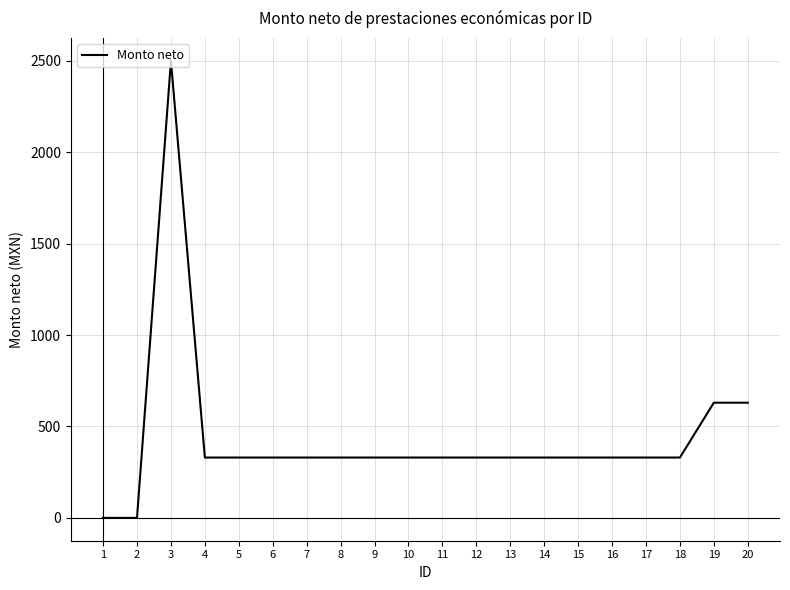

At which category does the chart reach its peak across all series?

3